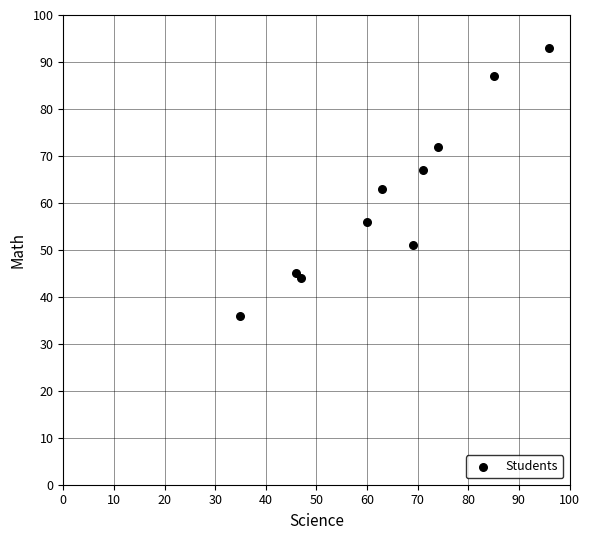

What Y value in the scatter plot is closest to 64?

63